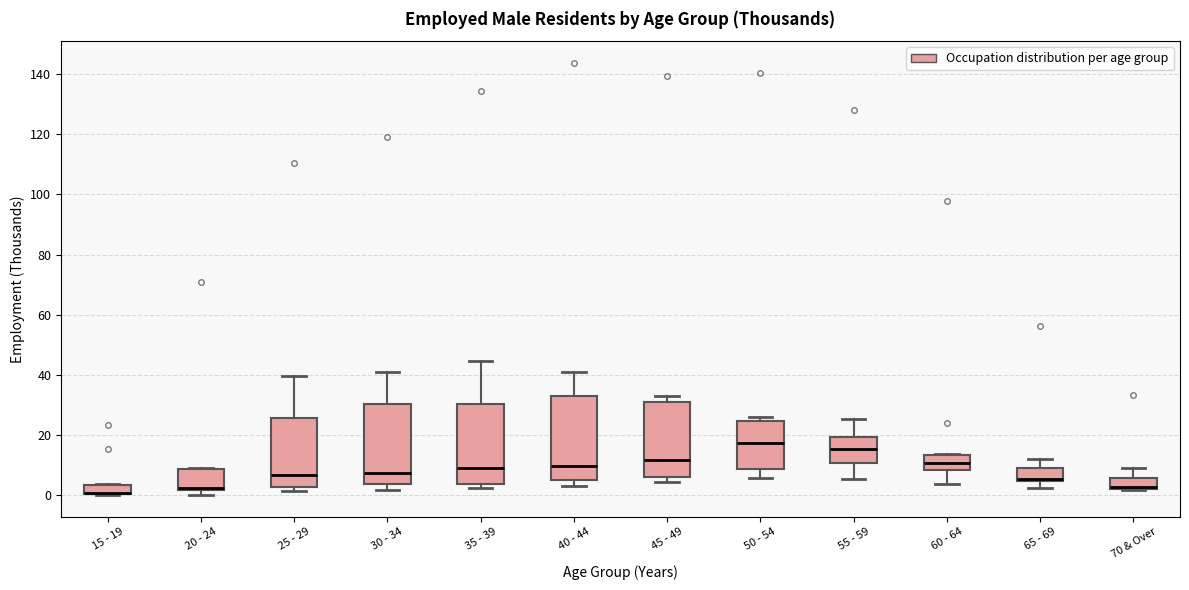

Where is the upper edge of the box for 20 - 24 on the y-axis? The values are not printed on the chart, so give them approximately, as read against the axis.

8